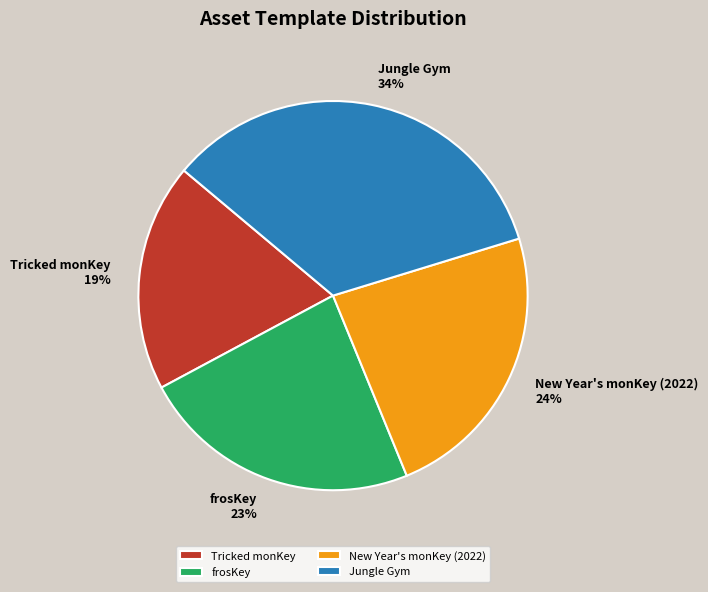

To the nearest percent, what portion does New Year's monKey (2022) represent?

24%